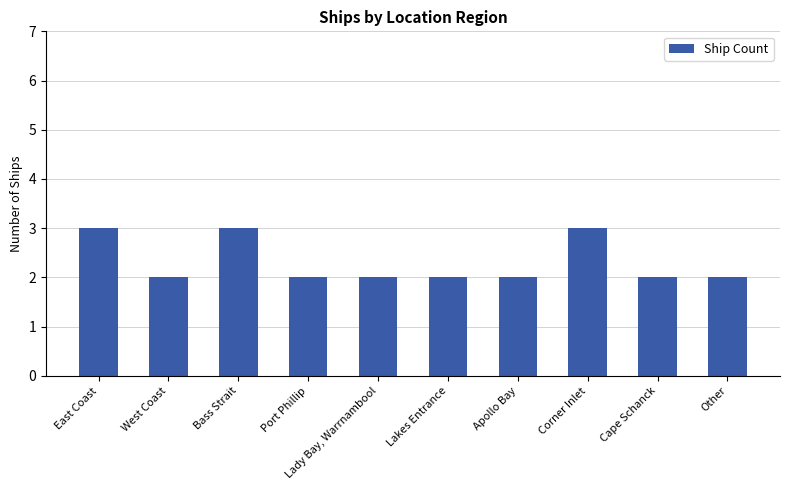

What is the ratio of the value at Cape Schanck to the value at East Coast?

0.7